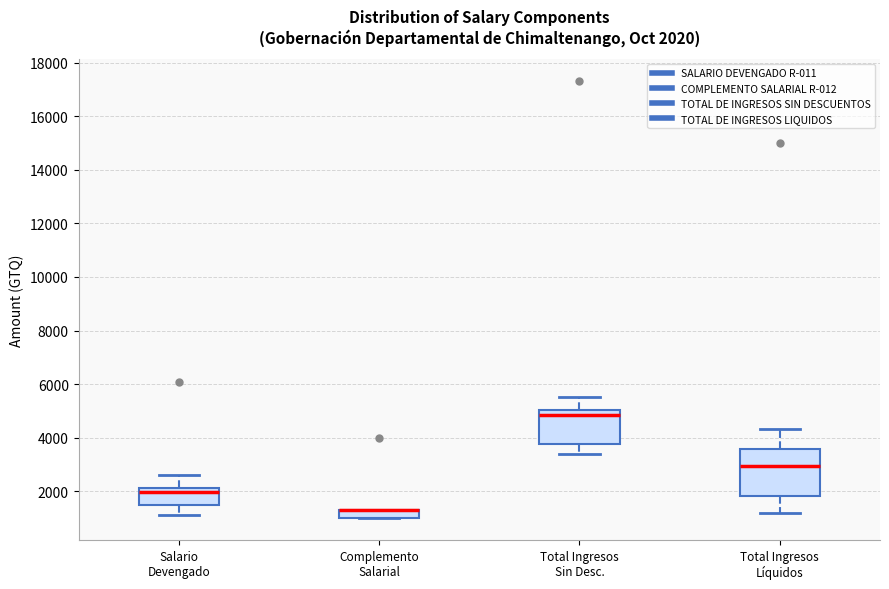

Comparing the boxes themselves (not the whiskers), which one is the tallest?

Total Ingresos Líquidos